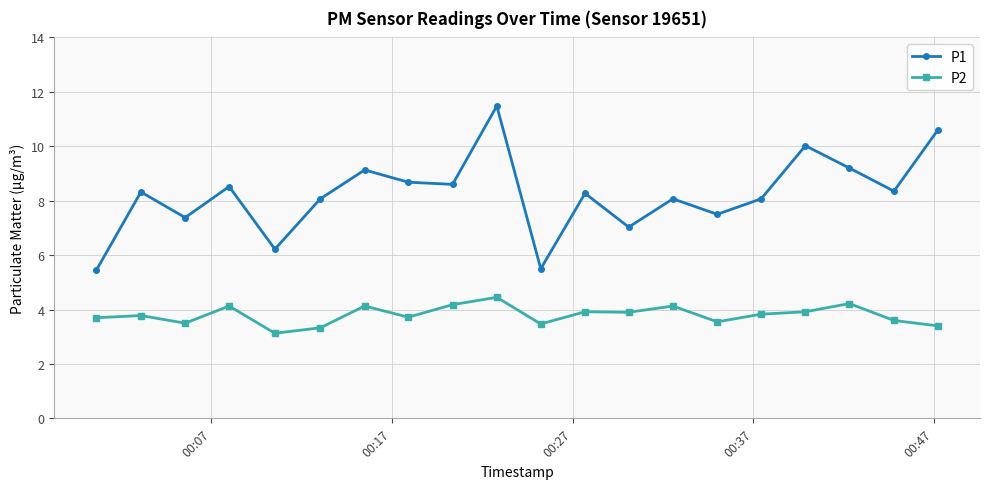

What is the average value of the P1 series?

8.2